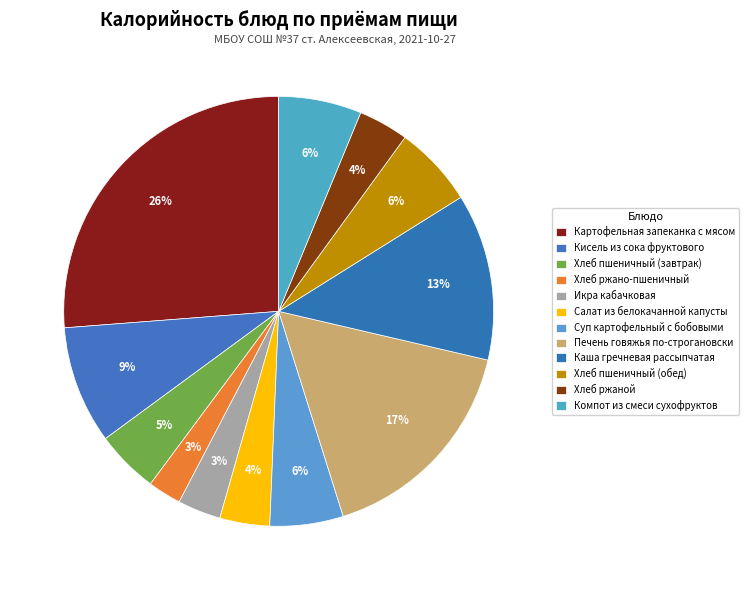

How many segments does this pie chart have?

12